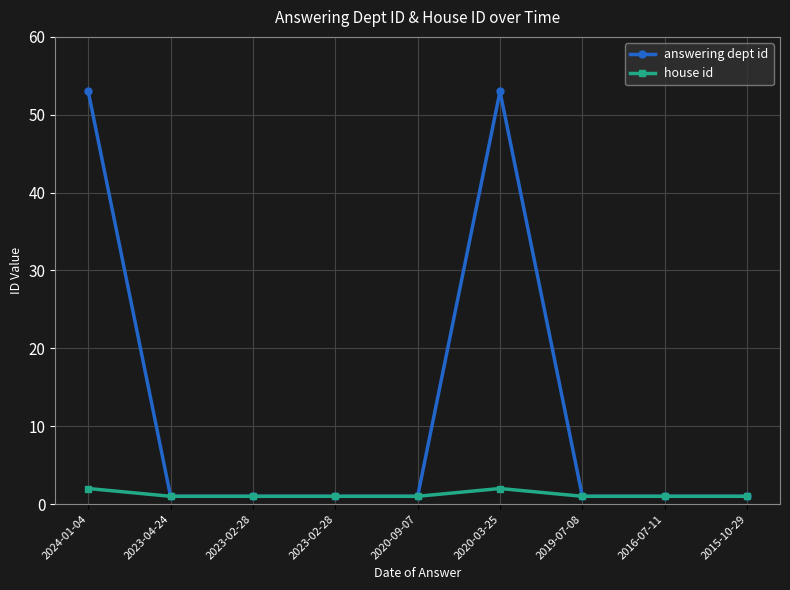

How many lines are shown in the chart?

2